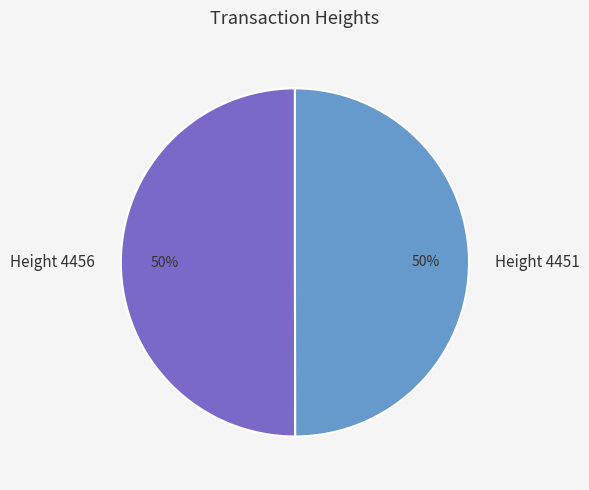

Is it true that Height 4456 is 56% of the pie?

False